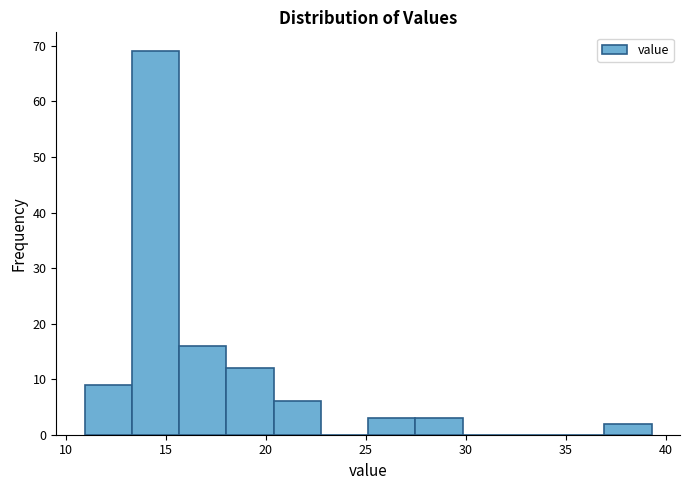

Reading left to right, transcribe this chart: for each bar, give the range it covers on the x-axis and its height. Neither the bar edges nor the heights are printed on the chart, so give them approximately, as read against the axes.

11.0 to 13.5: 9
13.5 to 15.5: 69
15.5 to 18.0: 16
18.0 to 20.5: 12
20.5 to 23.0: 6
23.0 to 25.0: 0
25.0 to 27.5: 3
27.5 to 30.0: 3
30.0 to 32.0: 0
32.0 to 34.5: 0
34.5 to 37.0: 0
37.0 to 39.5: 2